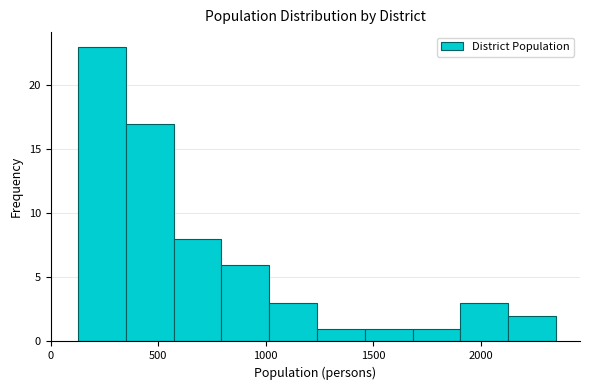

What is the height of the bar covering 1450 to 1700 on the x-axis? Neither the bar edges nor the heights are printed on the chart, so give them approximately, as read against the axes.

1